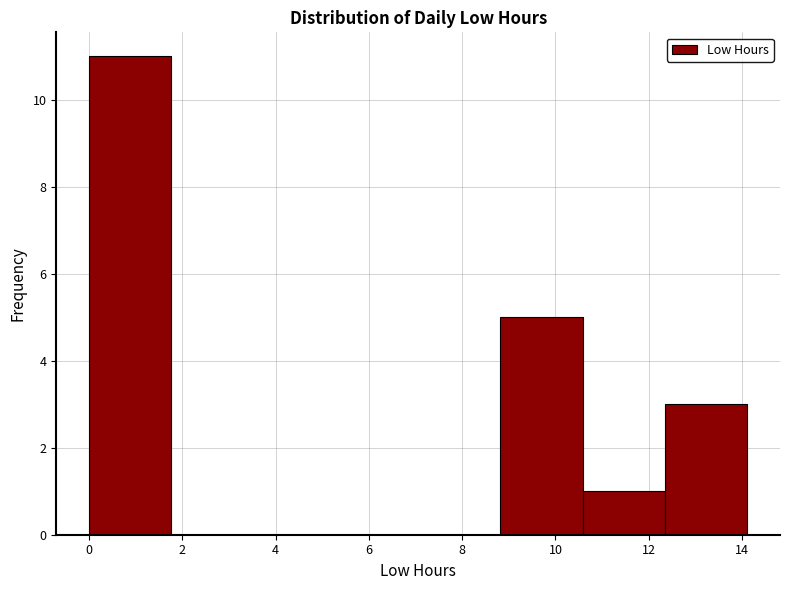

Which range on the x-axis has the tallest bar?

0.0 to 1.8